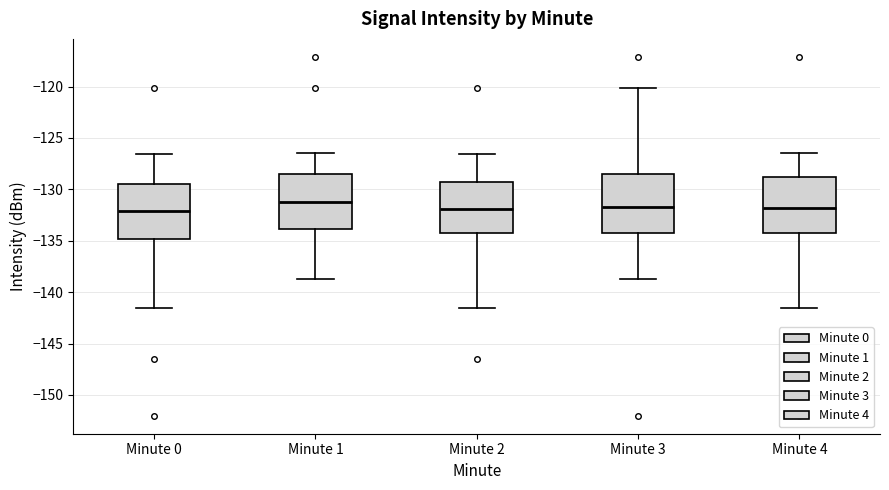

Reading left to right, transcribe this box plot: for each box, give where its median line is, the range the box spans, and where its two whiskers end, as read against the y-axis. The values are not printed on the chart, so give them approximately, as read against the axis.

Minute 0: median -132.0, box -135.0 to -129.5, whiskers -141.5 to -126.5
Minute 1: median -131.0, box -134.0 to -128.5, whiskers -138.5 to -126.5
Minute 2: median -132.0, box -134.0 to -129.0, whiskers -141.5 to -126.5
Minute 3: median -131.5, box -134.0 to -128.5, whiskers -138.5 to -120.0
Minute 4: median -132.0, box -134.0 to -129.0, whiskers -141.5 to -126.5